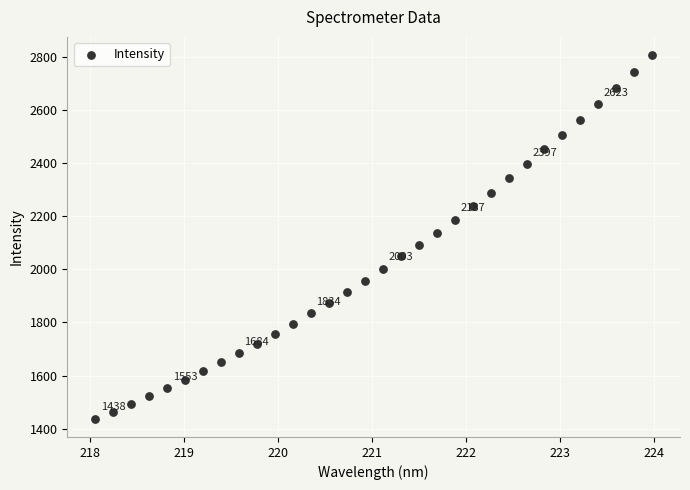

What is the range of Y values (max minus min)?

1369.0